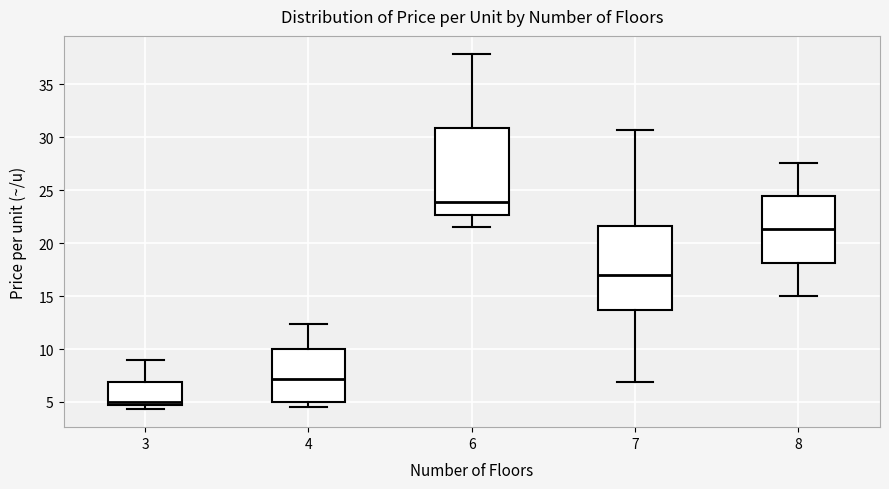

Where does the median line of the box at x = 7 sit on the y-axis? The values are not printed on the chart, so give them approximately, as read against the axis.

17.0